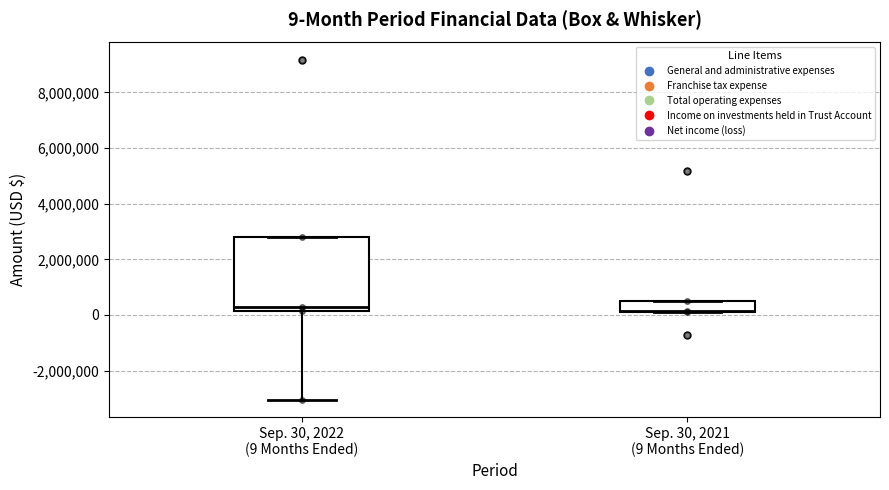

Comparing the boxes themselves (not the whiskers), which one is the tallest?

Sep. 30, 2022 (9 Months Ended)